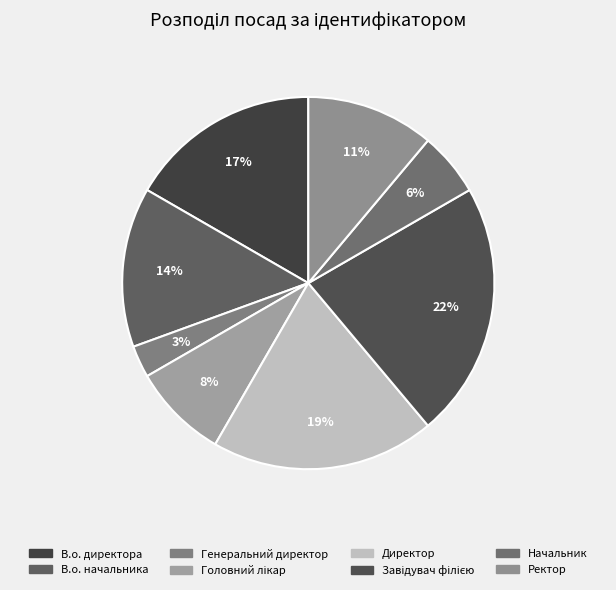

The Генеральний директор slice represents 1% of the pie. True or false?

False